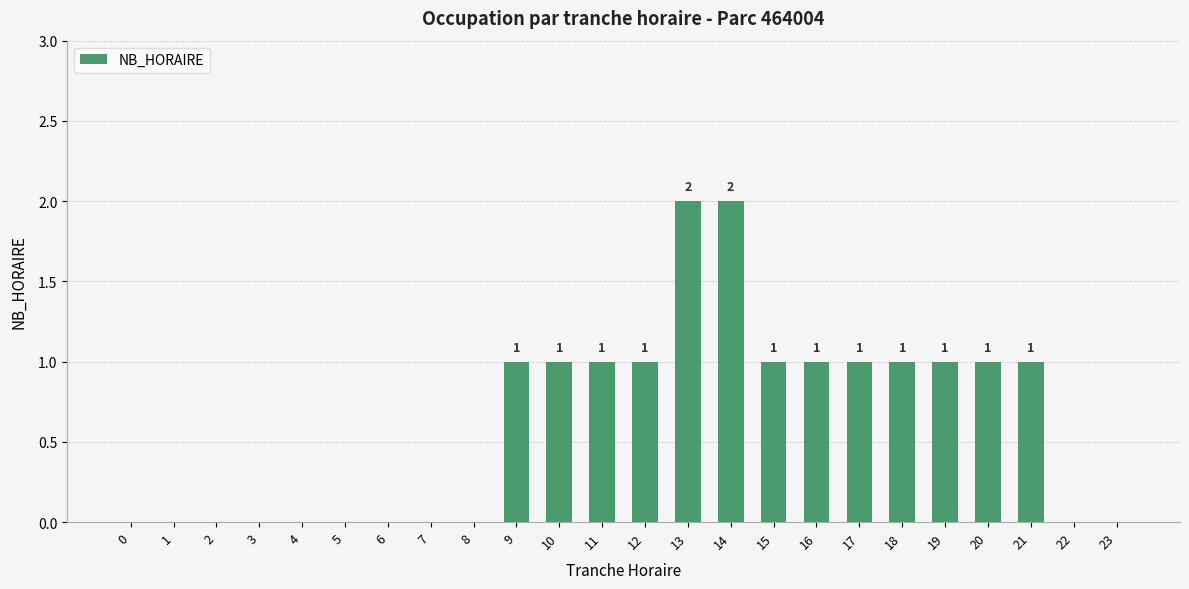

The chart shows a value of 0 at 5. True or false?

True